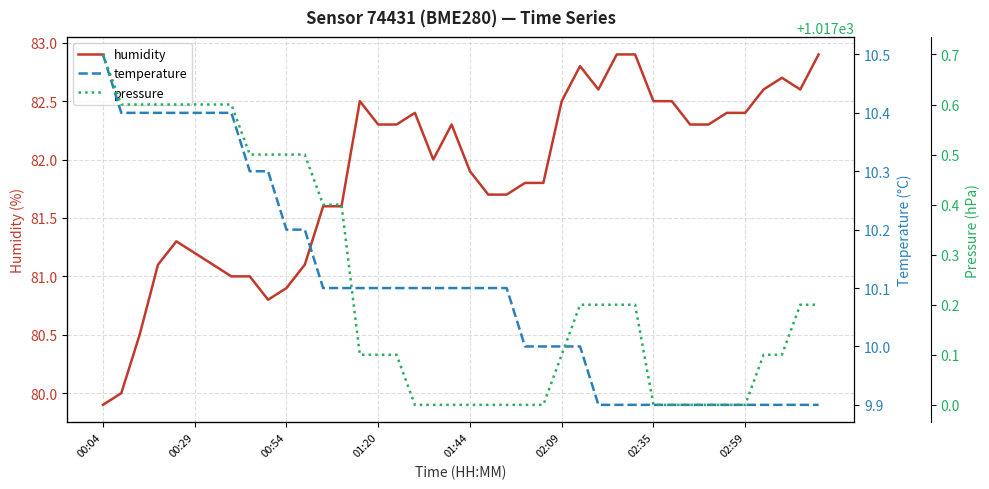

Reading right to left, what are all the values shown in this chart?

humidity: 82.9	82.6	82.7	82.6	82.4	82.4	82.3	82.3	82.5	82.5	82.9	82.9	82.6	82.8	82.5	81.8	81.8	81.7	81.7	81.9	82.3	82.0	82.4	82.3	82.3	82.5	81.6	81.6	81.1	80.9	80.8	81.0	81.0	81.1	81.2	81.3	81.1	80.5	80.0	79.9
temperature: 9.9	9.9	9.9	9.9	9.9	9.9	9.9	9.9	9.9	9.9	9.9	9.9	9.9	10.0	10.0	10.0	10.0	10.1	10.1	10.1	10.1	10.1	10.1	10.1	10.1	10.1	10.1	10.1	10.2	10.2	10.3	10.3	10.4	10.4	10.4	10.4	10.4	10.4	10.4	10.5
pressure: 1017.2	1017.2	1017.1	1017.1	1017.0	1017.0	1017.0	1017.0	1017.0	1017.0	1017.2	1017.2	1017.2	1017.2	1017.1	1017.0	1017.0	1017.0	1017.0	1017.0	1017.0	1017.0	1017.0	1017.1	1017.1	1017.1	1017.4	1017.4	1017.5	1017.5	1017.5	1017.5	1017.6	1017.6	1017.6	1017.6	1017.6	1017.6	1017.6	1017.7